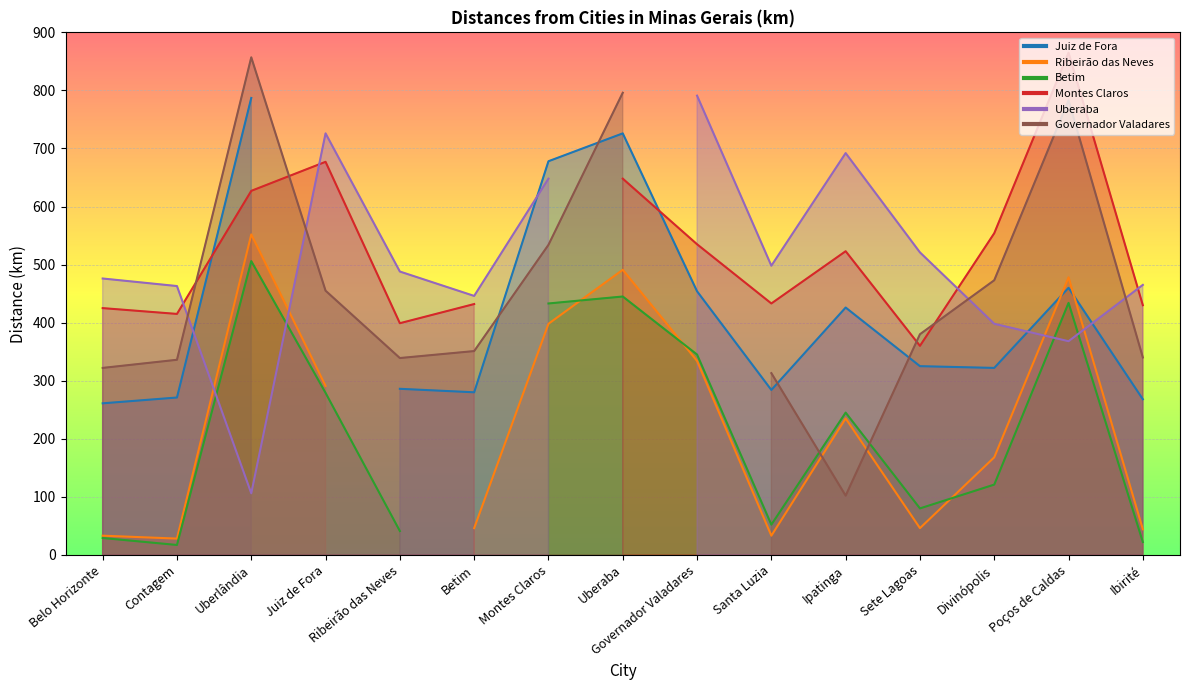

How many categories are shown in the chart?

15